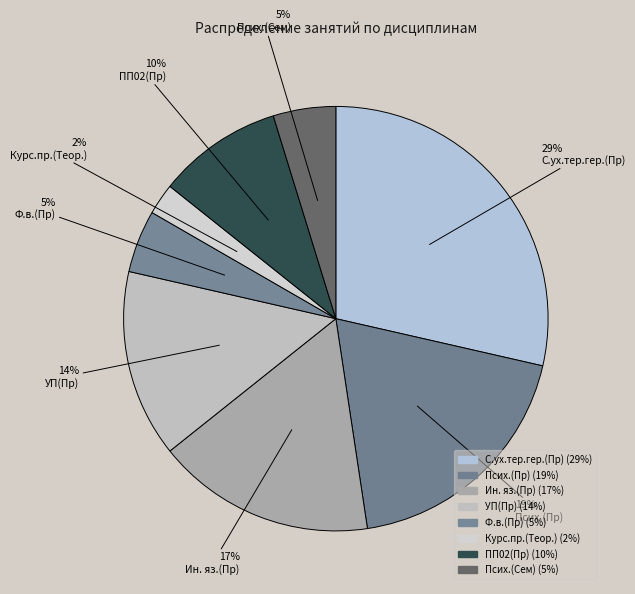

Which has a higher value, Ф.в.(Пр) or Псих.(Пр)?

Псих.(Пр)